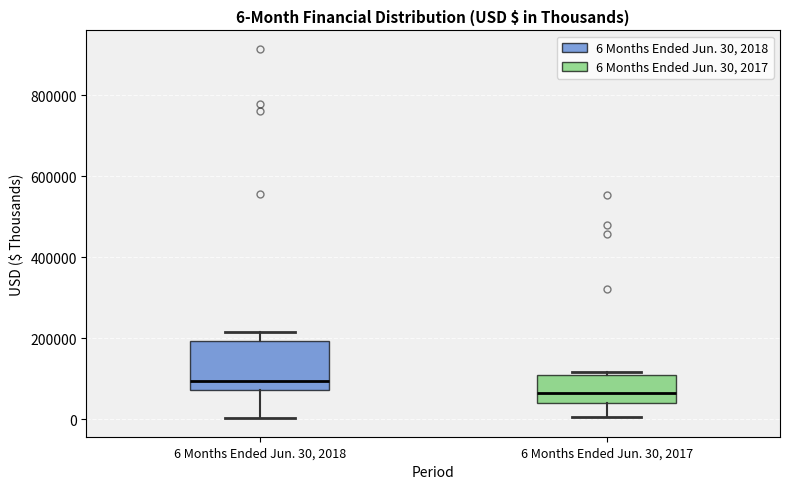

Comparing the boxes themselves (not the whiskers), which one is the tallest?

6 Months Ended Jun. 30, 2018